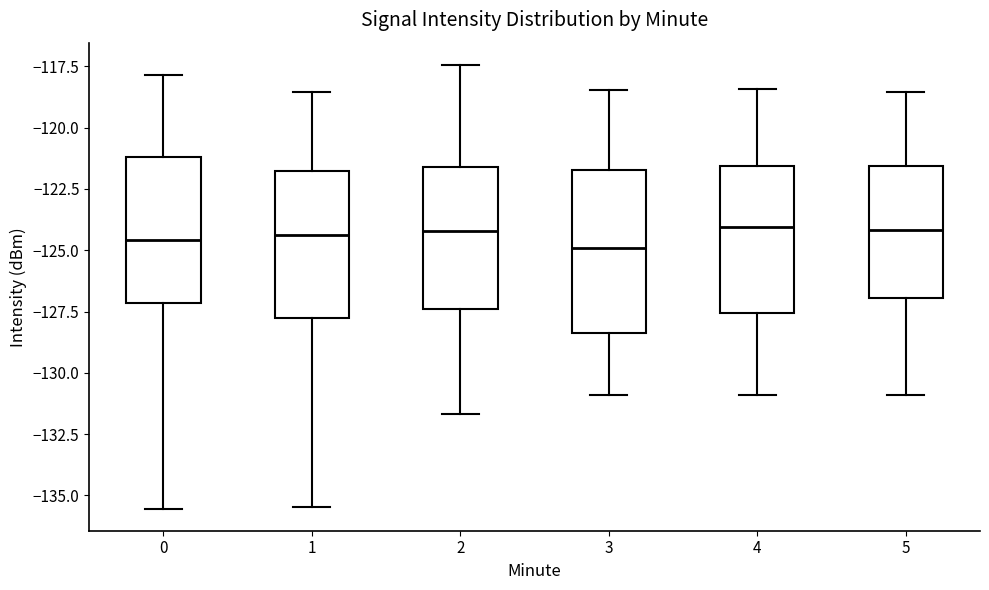

Reading left to right, read every box against the y-axis: the position of its median line, the range the box covers, and the ends of its whiskers. The values are not printed on the chart, so give them approximately, as read against the axis.

0: median -124.5, box -127.0 to -121.0, whiskers -135.5 to -118.0
1: median -124.5, box -128.0 to -122.0, whiskers -135.5 to -118.5
2: median -124.0, box -127.5 to -121.5, whiskers -131.5 to -117.5
3: median -125.0, box -128.5 to -121.5, whiskers -131.0 to -118.5
4: median -124.0, box -127.5 to -121.5, whiskers -131.0 to -118.5
5: median -124.0, box -127.0 to -121.5, whiskers -131.0 to -118.5